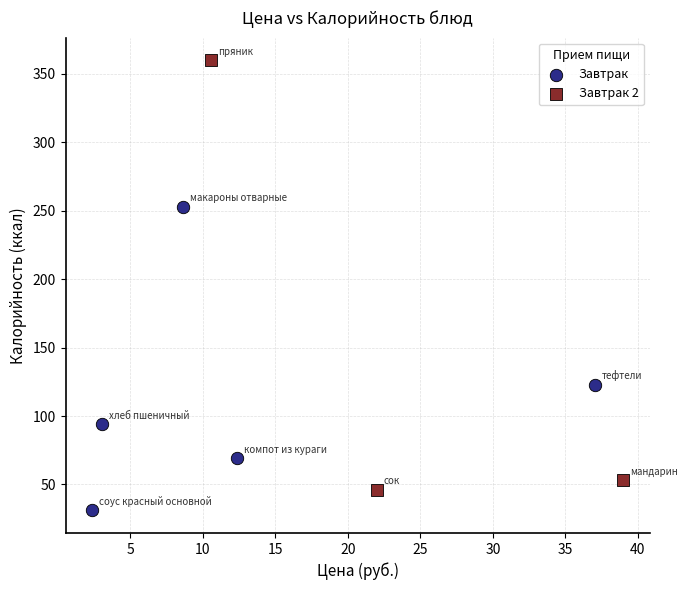

Which series has the widest spread of Y values?

Завтрак 2